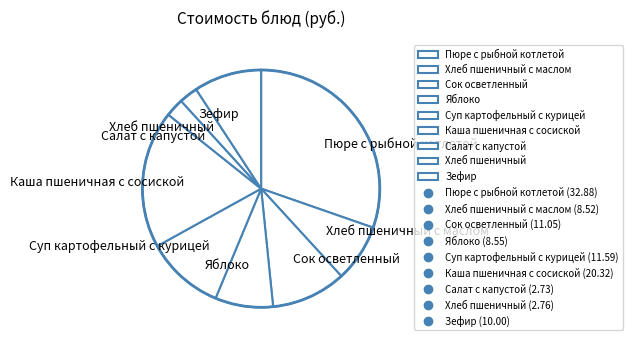

What is the ratio of the value at Сок осветленный to the value at Пюре с рыбной котлетой?

0.3